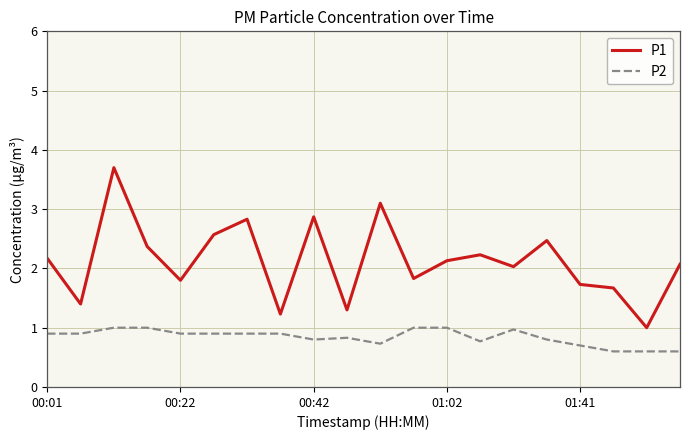

Which series has the largest total across all categories?

P1